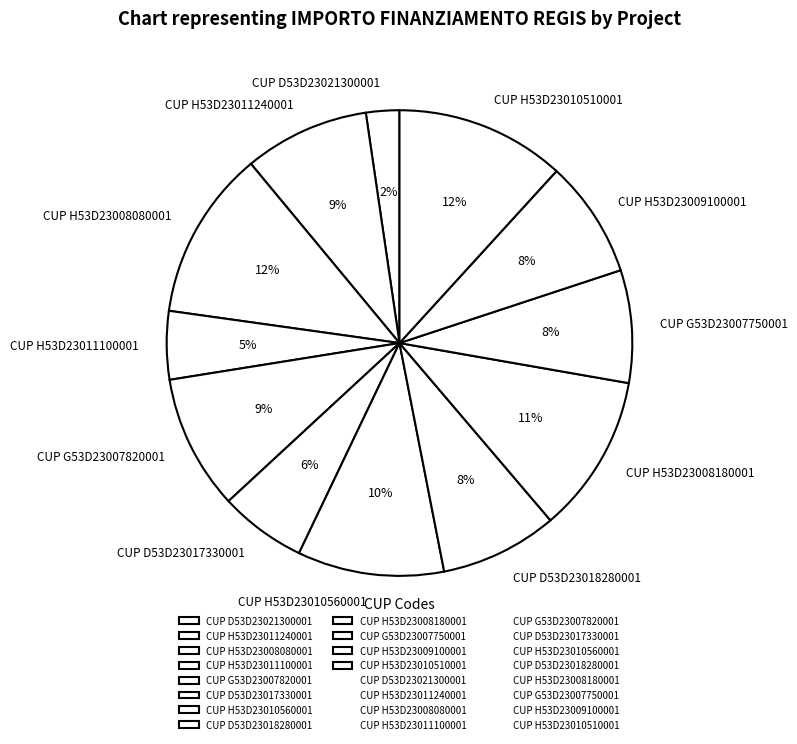

Is there a majority slice in this chart?

No